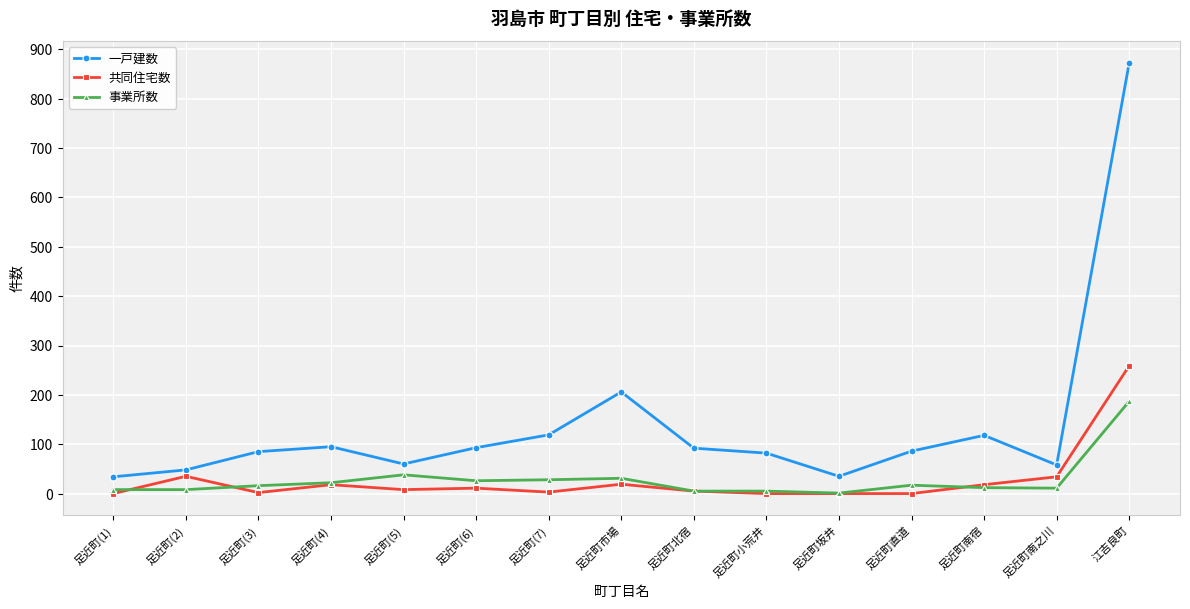

At which category does 共同住宅数 reach its first local peak?

足近町(2)